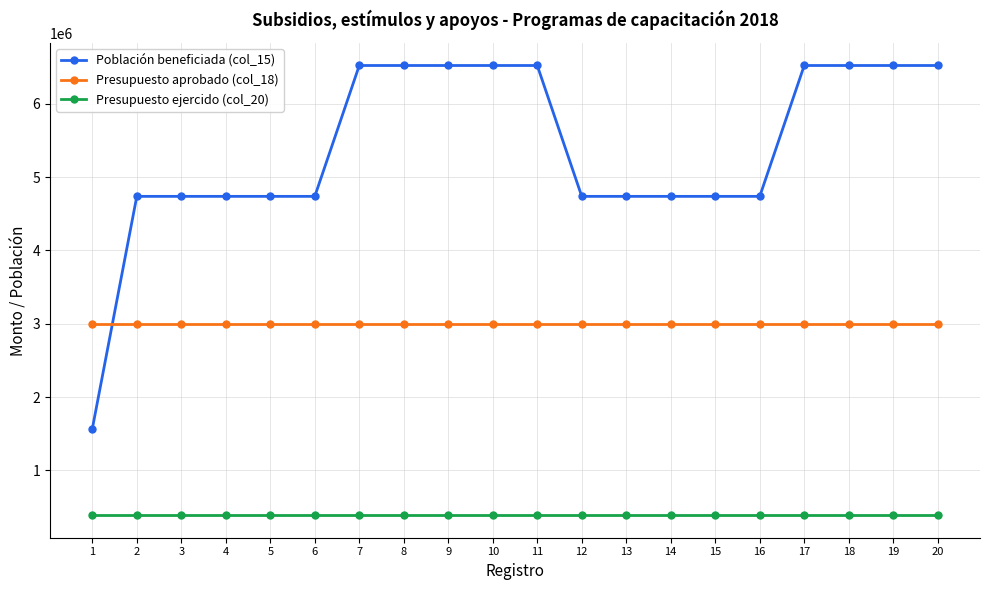

Where do Población beneficiada (col_15) and Presupuesto aprobado (col_18) first cross each other?

1 and 2